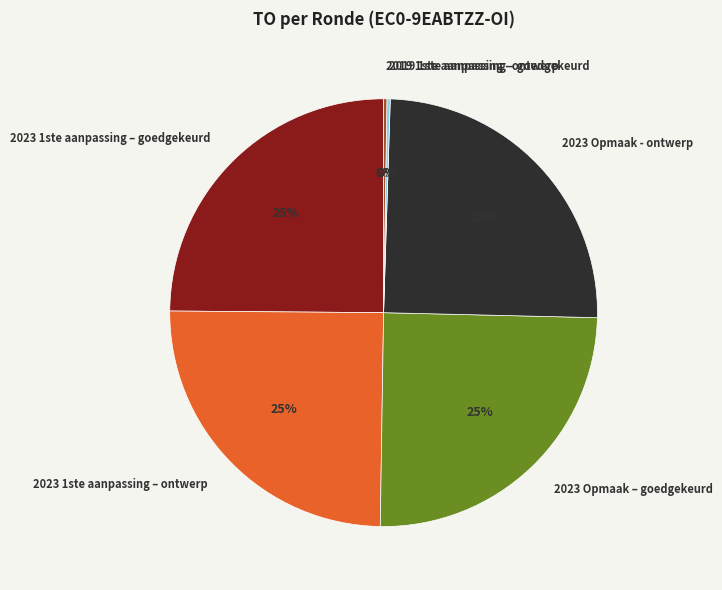

Is it true that 2023 1ste aanpassing – goedgekeurd is 25% of the pie?

True